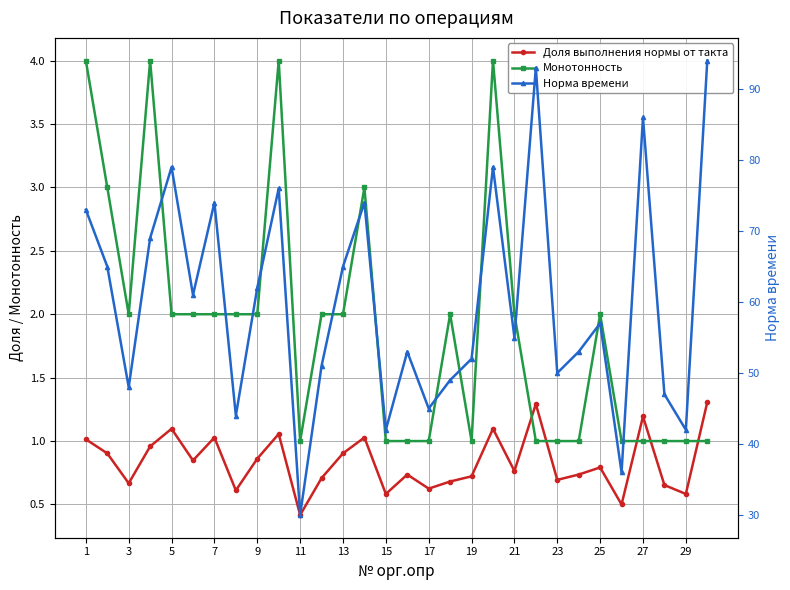

Which series has the widest spread of values?

Норма времени